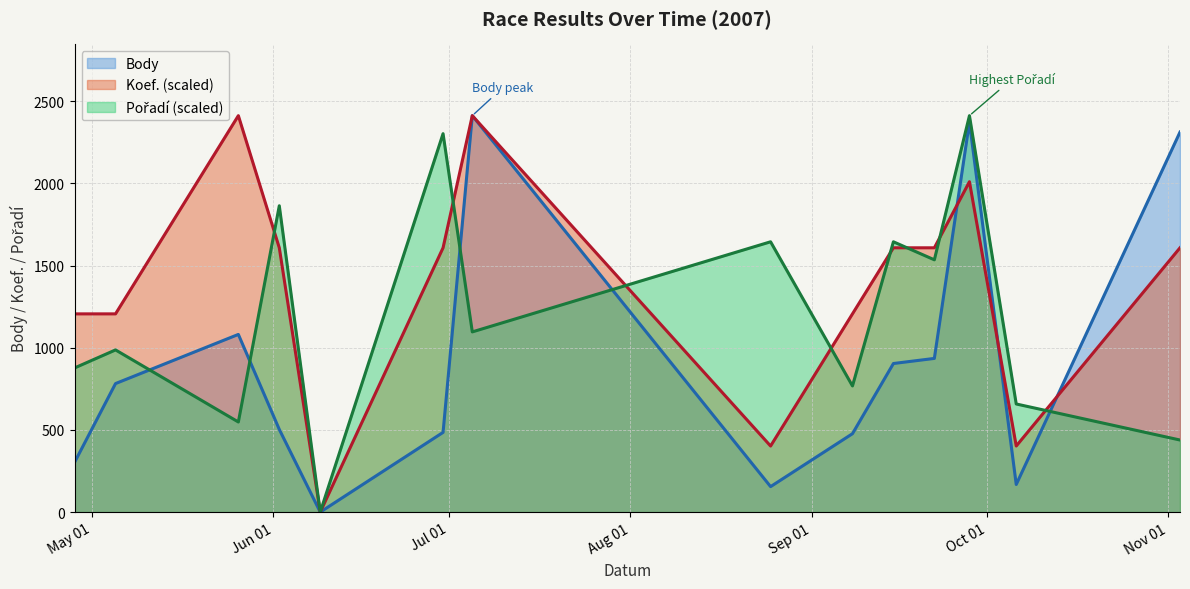

Rank the categories by Pořadí value from highest to lowest.

2007-09-28, 2007-06-30, 2007-06-02, 2007-08-25, 2007-09-15, 2007-09-22, 2007-07-05, 2007-05-05, 2007-04-28, 2007-09-08, 2007-10-06, 2007-05-26, 2007-11-03, 2007-06-09